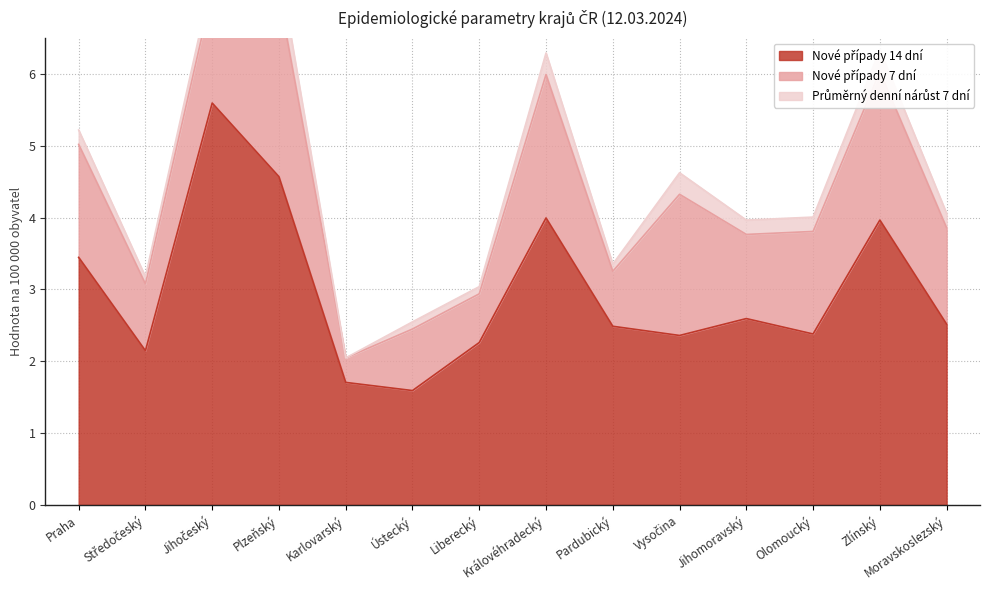

How many lines are shown in the chart?

3